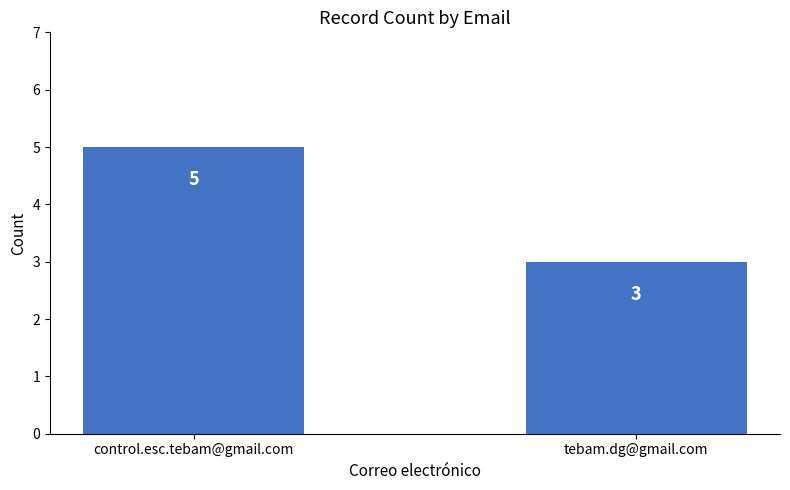

Which has a higher value, control.esc.tebam@gmail.com or tebam.dg@gmail.com?

control.esc.tebam@gmail.com